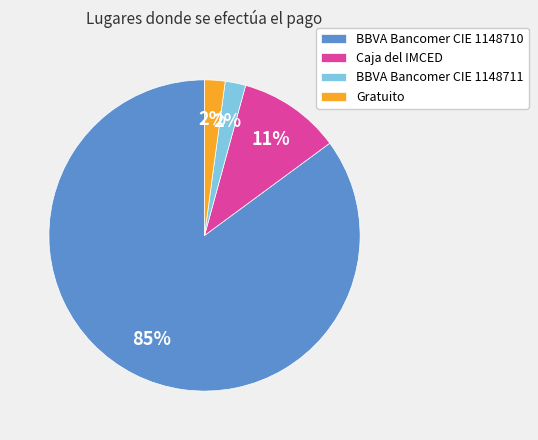

Which slice represents more than half of the pie?

BBVA Bancomer CIE 1148710